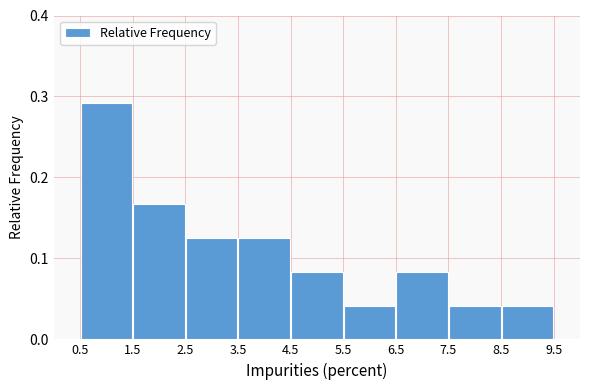

Over which range of the x-axis is the bar tallest?

0.5 to 1.5